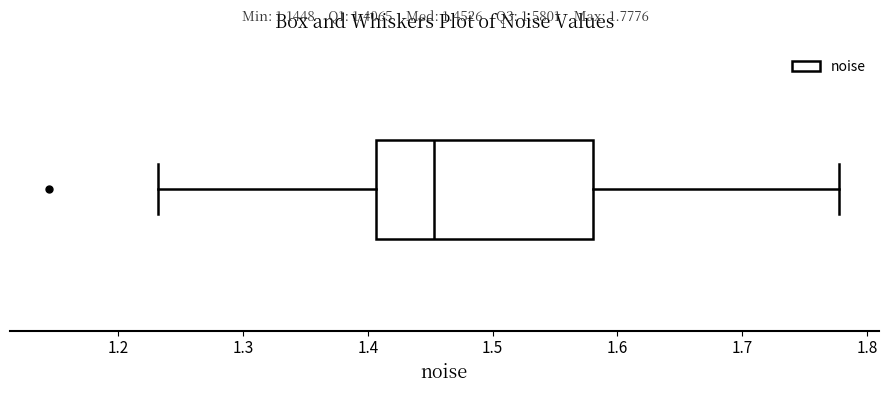

Read this box plot against the x-axis: the position of the median line, the range covered by the box, and the ends of both whiskers. The values are not printed on the chart, so give them approximately, as read against the axis.

median 1.45, box 1.41 to 1.58, whiskers 1.23 to 1.78